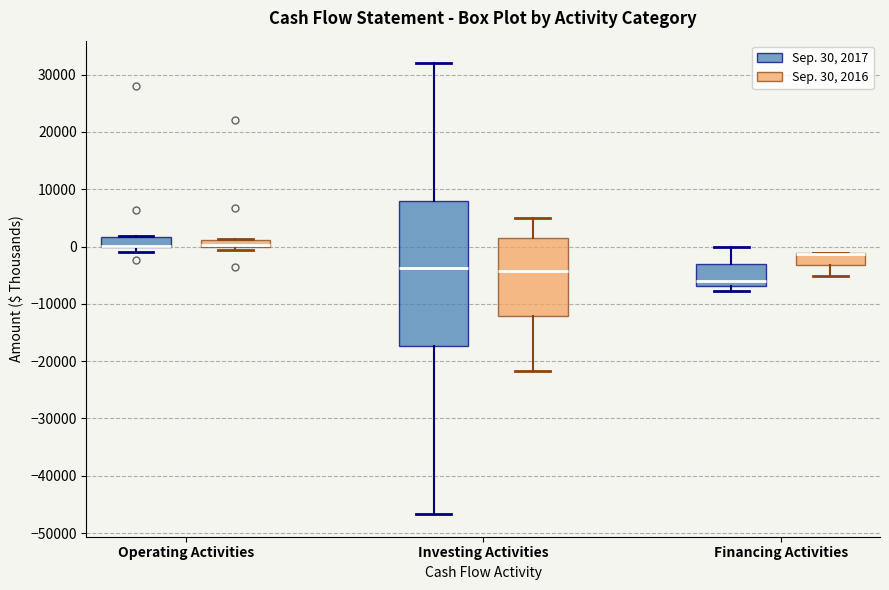

Where does the lower whisker of the box for Investing Activities (Sep. 30, 2017) end on the y-axis? The values are not printed on the chart, so give them approximately, as read against the axis.

-47000